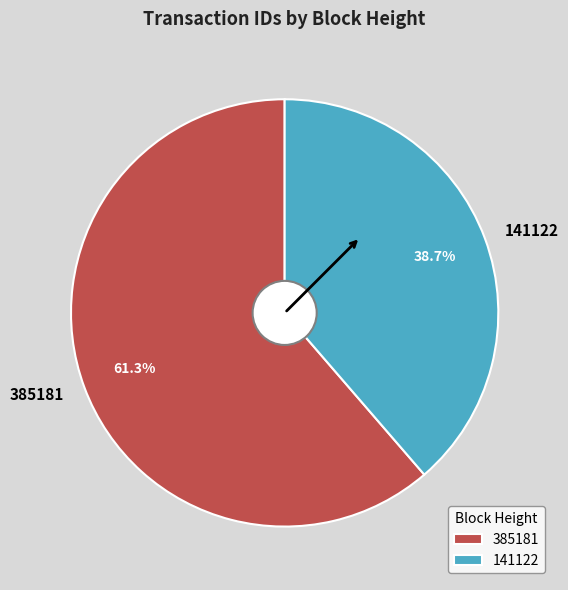

How much of the chart is everything except 385181?

38.7%